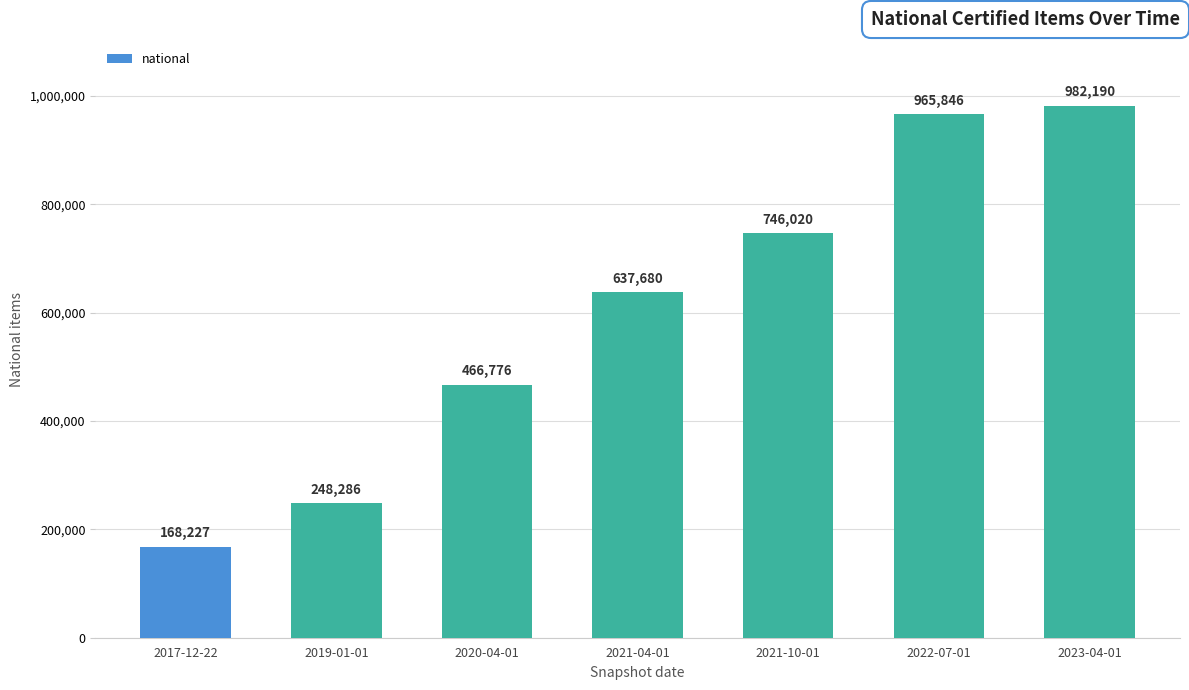

How many bars are there in total?

7